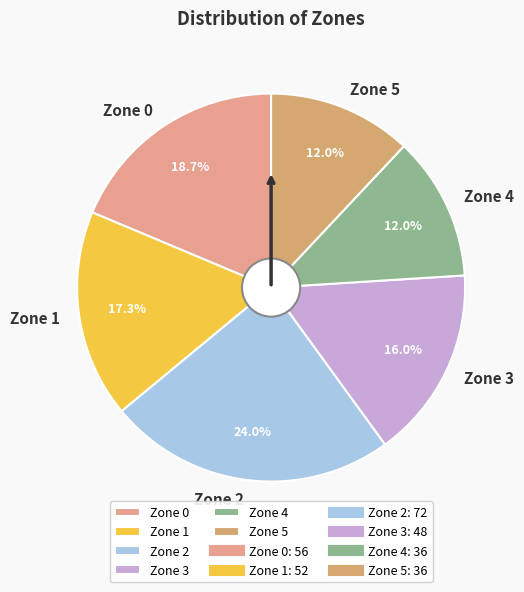

Which slice is the largest?

Zone 2